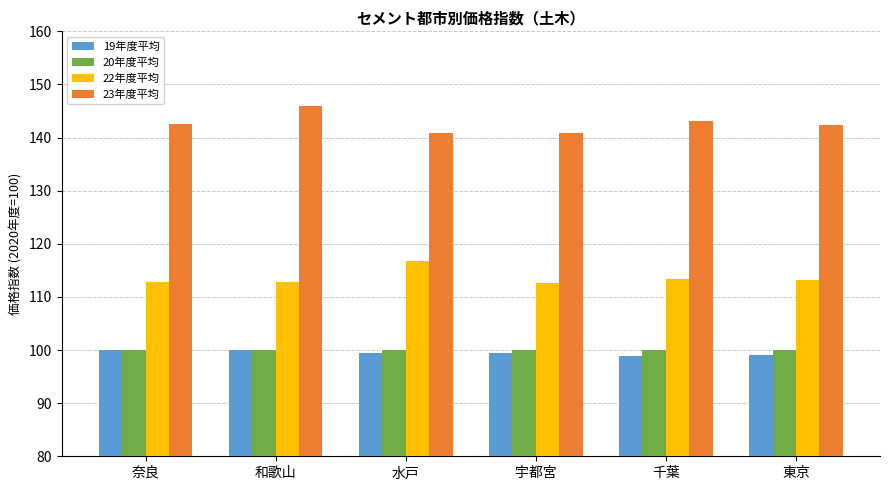

Is it true that 19年度平均 equals 41.2 at 水戸?

False